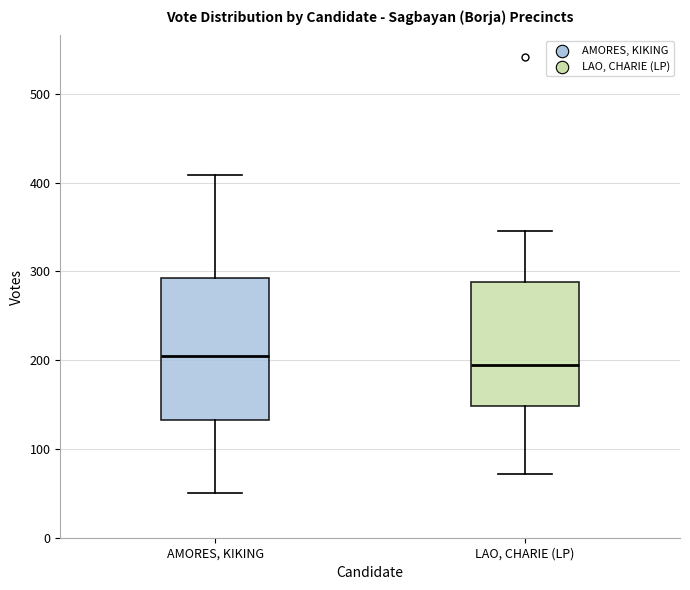

Which box is the tallest, from its lower edge to its upper edge?

AMORES, KIKING